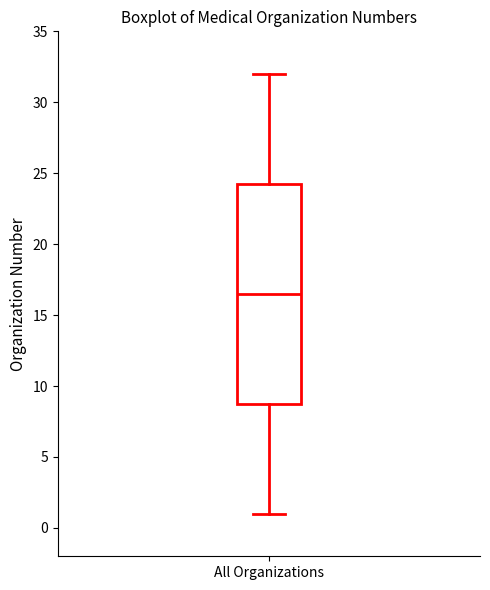

Where is the upper edge of the box for All Organizations on the y-axis? The values are not printed on the chart, so give them approximately, as read against the axis.

24.5